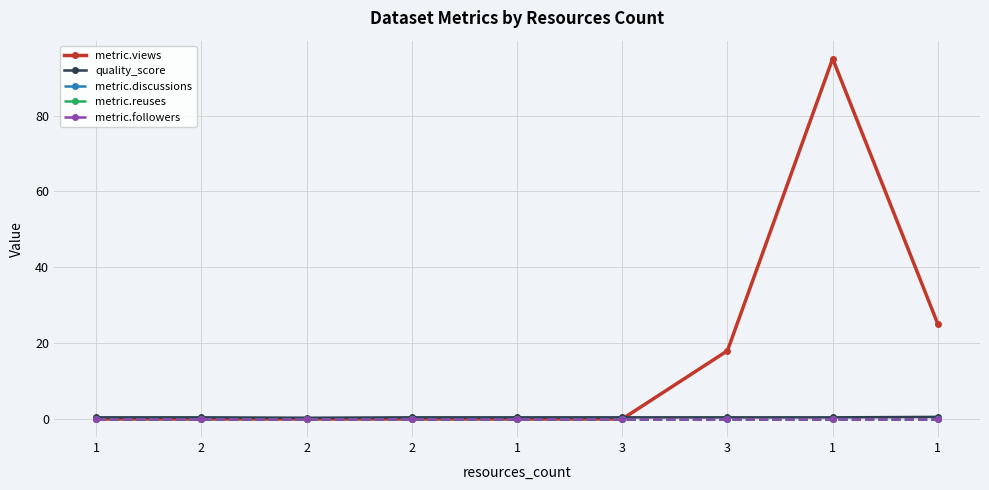

Reading right to left, transcribe all the data shown in this chart.

metric.views: 25.0	95.0	18.0	0.0	0.0	0.0	0.0	0.0	0.0
quality_score: 0.6	0.4	0.4	0.4	0.4	0.4	0.3	0.4	0.4
metric.discussions: 0.0	0.0	0.0	0.0	0.0	0.0	0.0	0.0	0.0
metric.reuses: 0.0	0.0	0.0	0.0	0.0	0.0	0.0	0.0	0.0
metric.followers: 0.0	0.0	0.0	0.0	0.0	0.0	0.0	0.0	0.0